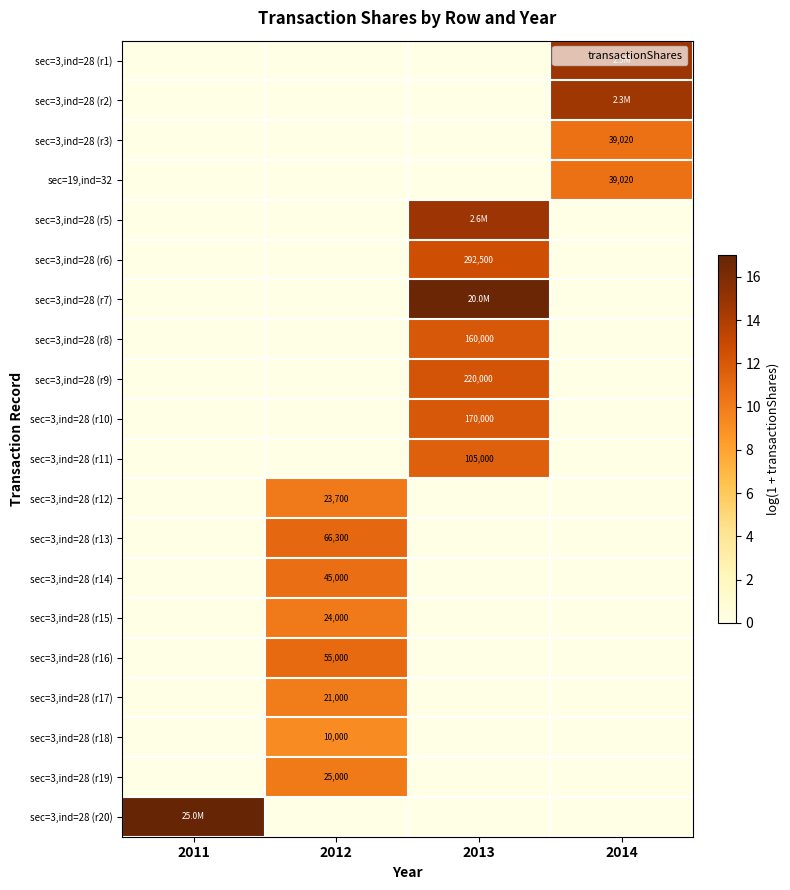

List the series in order of their peak value, lowest first.

sec=3,ind=28 (r18), sec=3,ind=28 (r17), sec=3,ind=28 (r12), sec=3,ind=28 (r15), sec=3,ind=28 (r19), sec=3,ind=28 (r3), sec=19,ind=32, sec=3,ind=28 (r14), sec=3,ind=28 (r16), sec=3,ind=28 (r13), sec=3,ind=28 (r11), sec=3,ind=28 (r8), sec=3,ind=28 (r10), sec=3,ind=28 (r9), sec=3,ind=28 (r6), sec=3,ind=28 (r2), sec=3,ind=28 (r1), sec=3,ind=28 (r5), sec=3,ind=28 (r7), sec=3,ind=28 (r20)